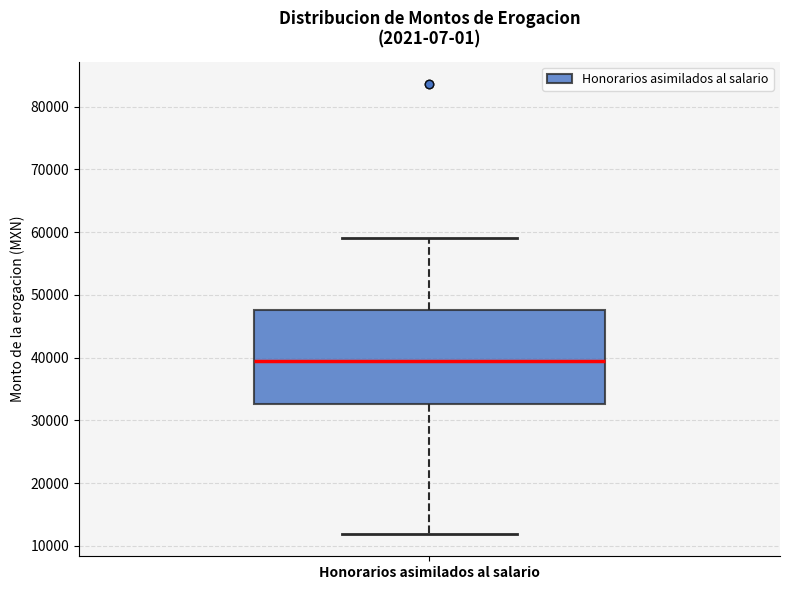

Transcribe this box plot: give where the median line is, the range the box spans, and where the two whiskers end, as read against the y-axis. The values are not printed on the chart, so give them approximately, as read against the axis.

median 39000, box 33000 to 48000, whiskers 12000 to 59000